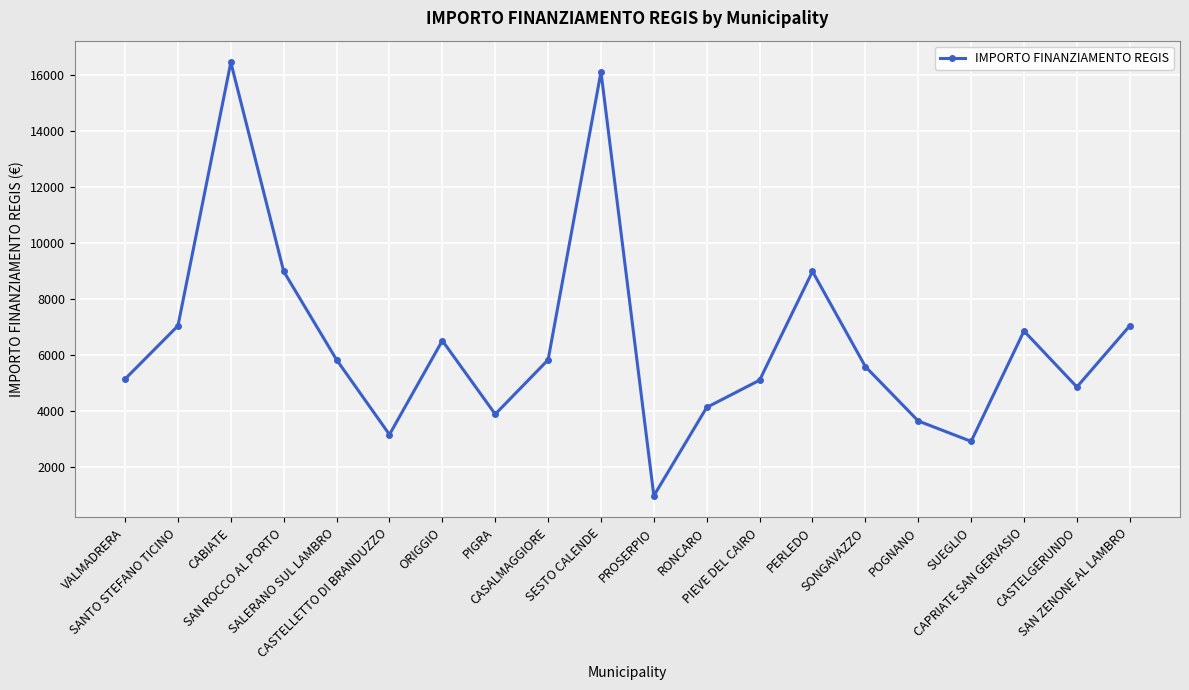

What is the approximate value at SAN ROCCO AL PORTO, to the nearest 100?

9000